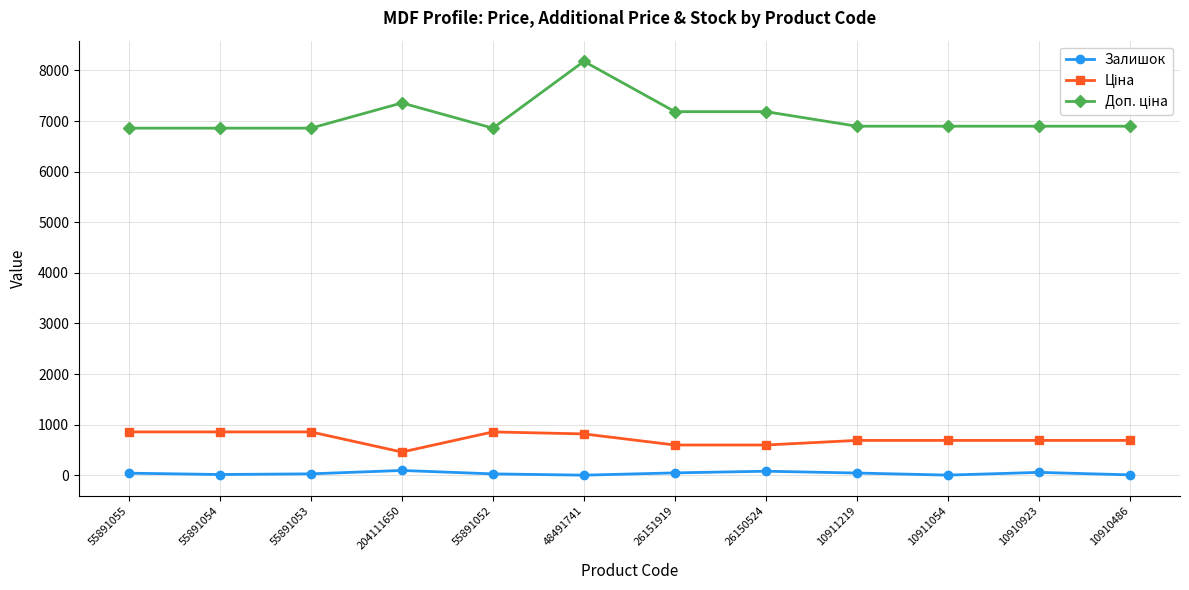

Is it true that Залишок equals 29.0 at 55891053?

True